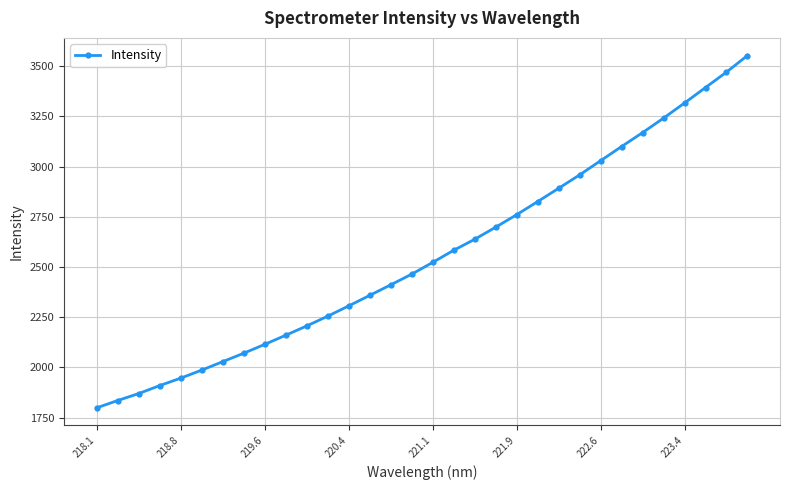

What is the difference between the second highest and minimum values?

1671.1